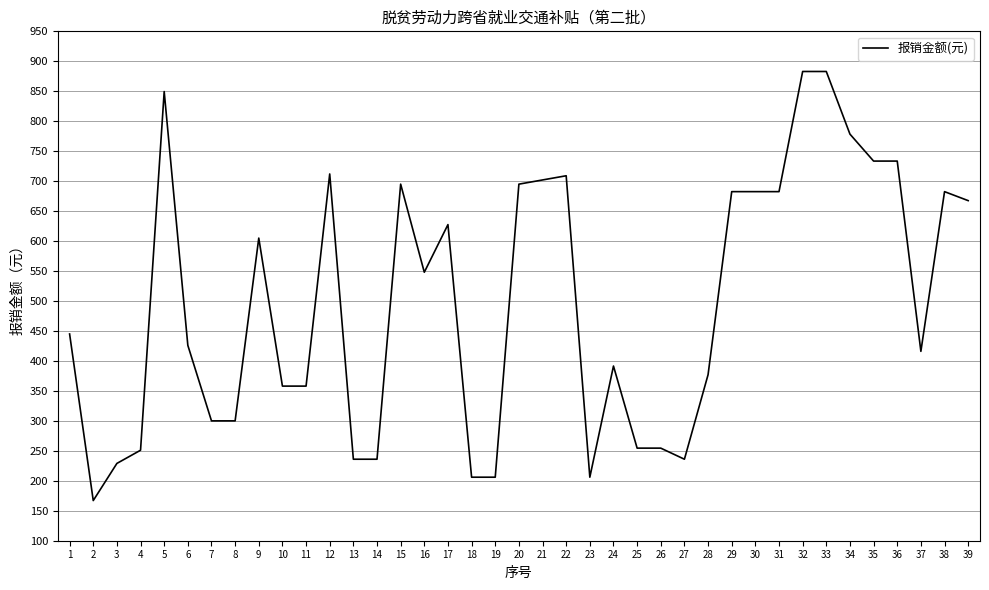

True or false: the data shows 1014.4 at 38.

False